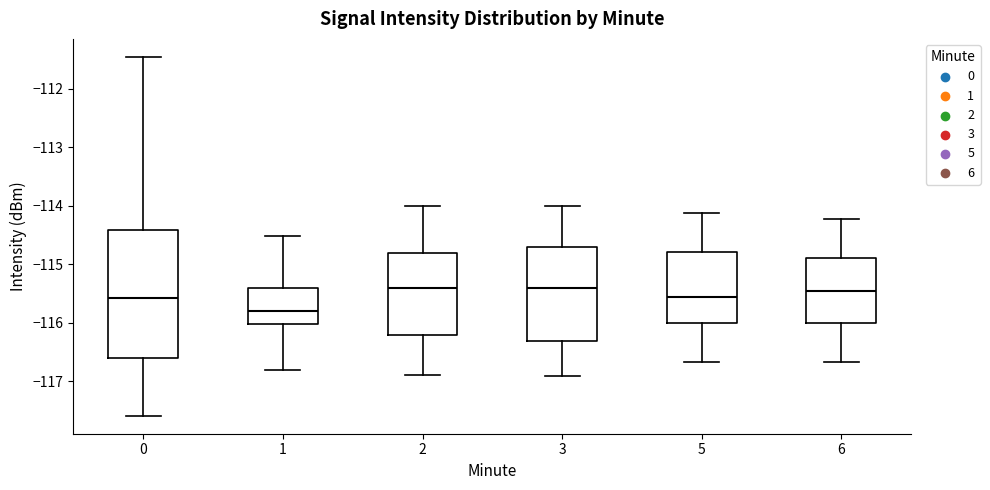

Reading left to right, read every box against the y-axis: the position of its median line, the range the box covers, and the ends of its whiskers. The values are not printed on the chart, so give them approximately, as read against the axis.

0: median -115.6, box -116.6 to -114.4, whiskers -117.6 to -111.5
1: median -115.8, box -116.0 to -115.4, whiskers -116.8 to -114.5
2: median -115.4, box -116.2 to -114.8, whiskers -116.9 to -114.0
3: median -115.4, box -116.3 to -114.7, whiskers -116.9 to -114.0
5: median -115.6, box -116.0 to -114.8, whiskers -116.7 to -114.1
6: median -115.5, box -116.0 to -114.9, whiskers -116.7 to -114.2